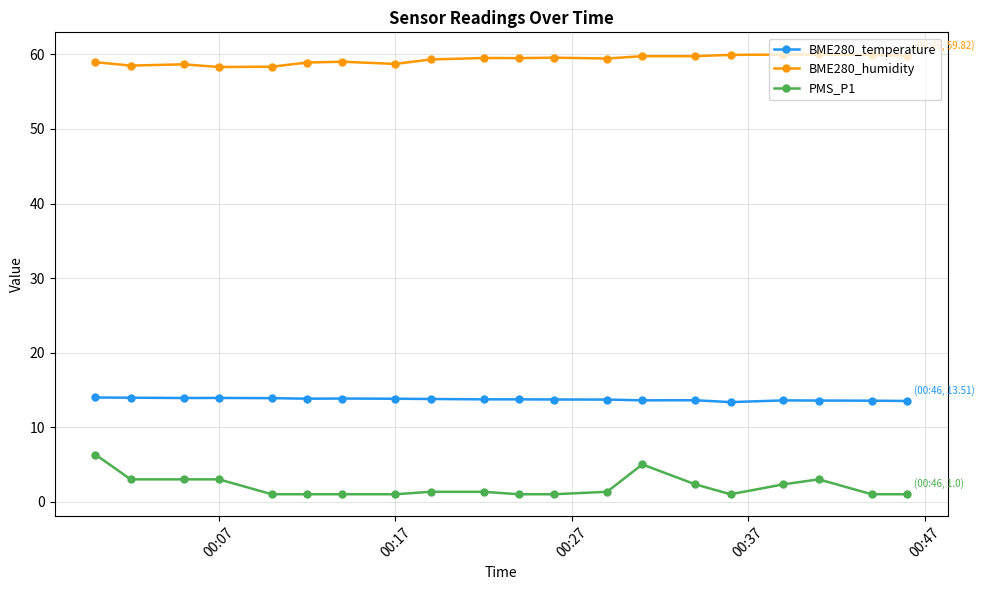

Does the chart display data point markers on the line(s)?

Yes